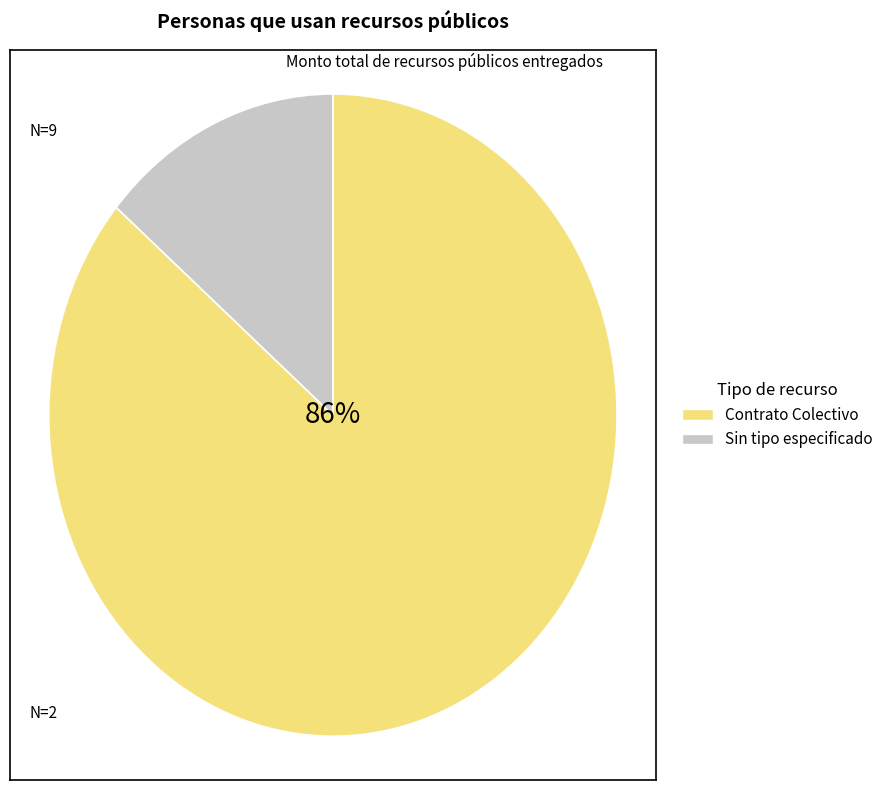

The Sindicato 11 slice represents 2% of the pie. True or false?

False